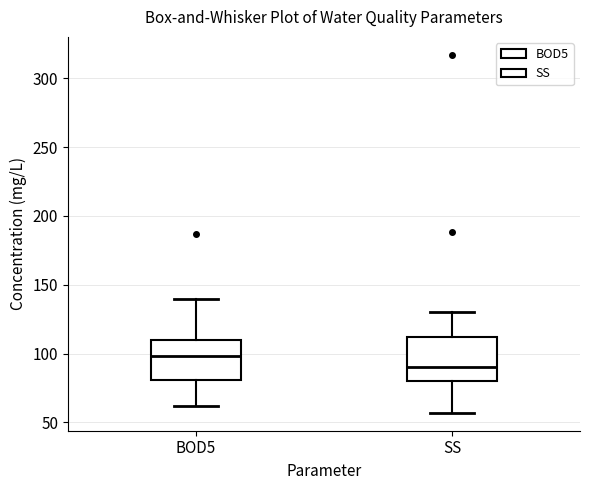

Reading left to right, transcribe this box plot: for each box, give where its median line is, the range the box spans, and where its two whiskers end, as read against the y-axis. The values are not printed on the chart, so give them approximately, as read against the axis.

BOD5: median 100, box 80 to 110, whiskers 60 to 140
SS: median 90, box 80 to 110, whiskers 55 to 130